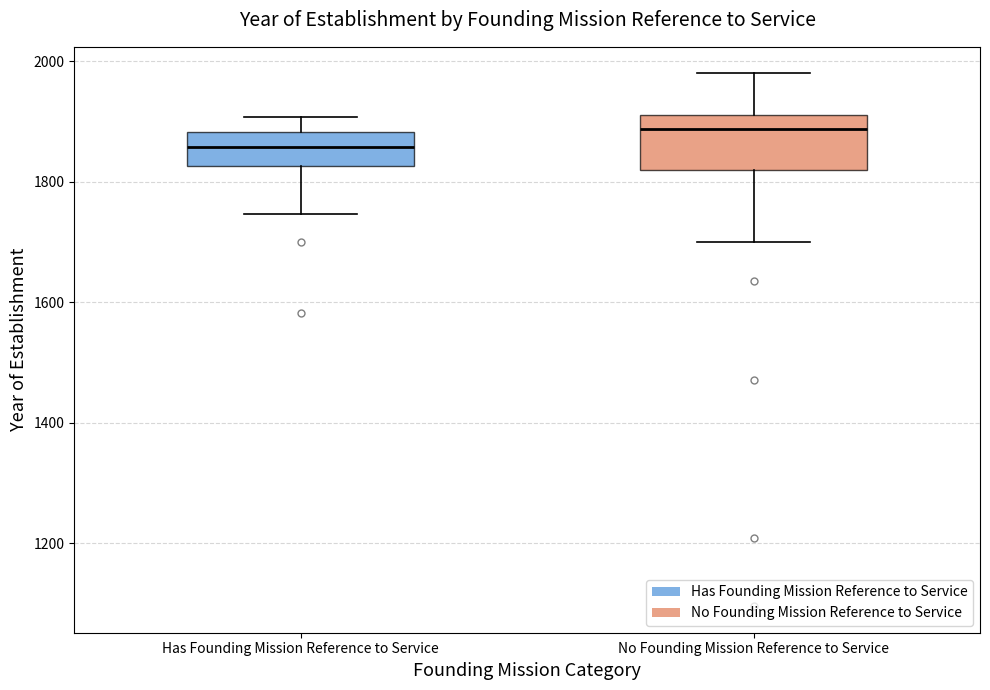

Reading left to right, transcribe this box plot: for each box, give where its median line is, the range the box spans, and where its two whiskers end, as read against the y-axis. The values are not printed on the chart, so give them approximately, as read against the axis.

Has Founding Mission Reference to Service: median 1860, box 1820 to 1880, whiskers 1740 to 1900
No Founding Mission Reference to Service: median 1880, box 1820 to 1920, whiskers 1700 to 1980